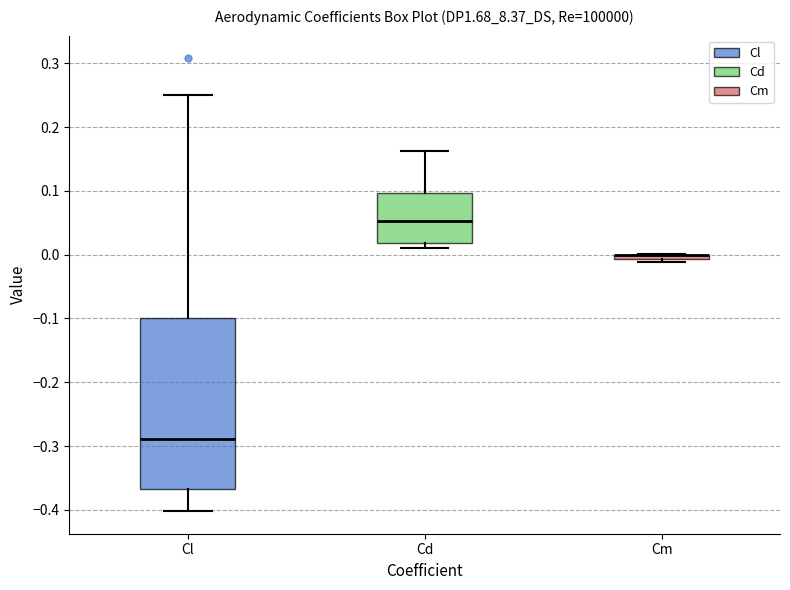

Where is the lower edge of the box for Cm on the y-axis? The values are not printed on the chart, so give them approximately, as read against the axis.

-0.01